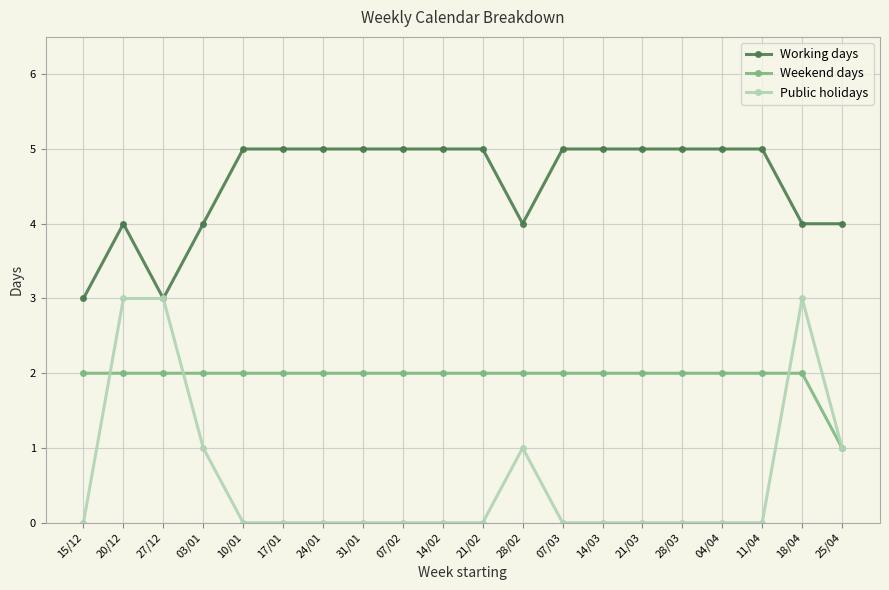

Which series has the largest range (max minus min)?

Public holidays